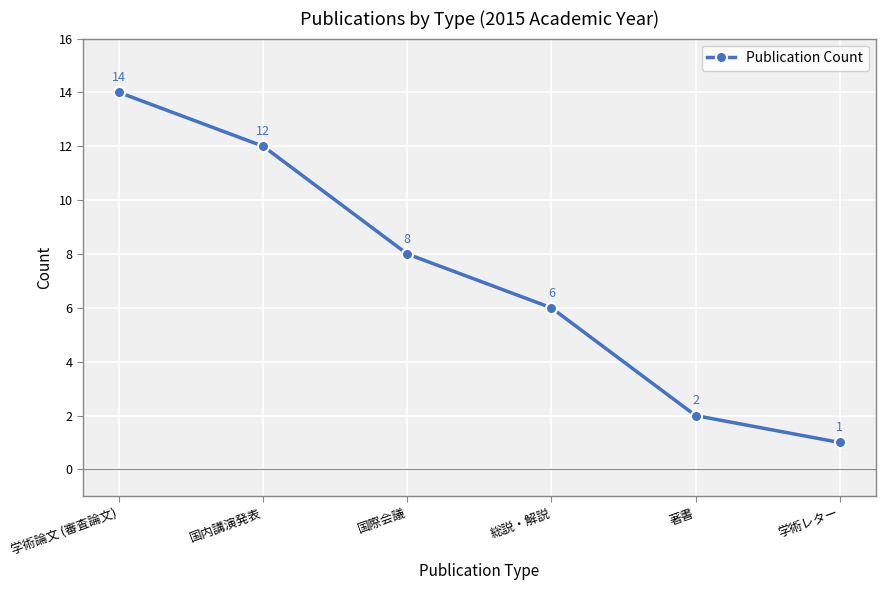

What is the change in value from 学術論文 (審査論文) to 著書?

-12